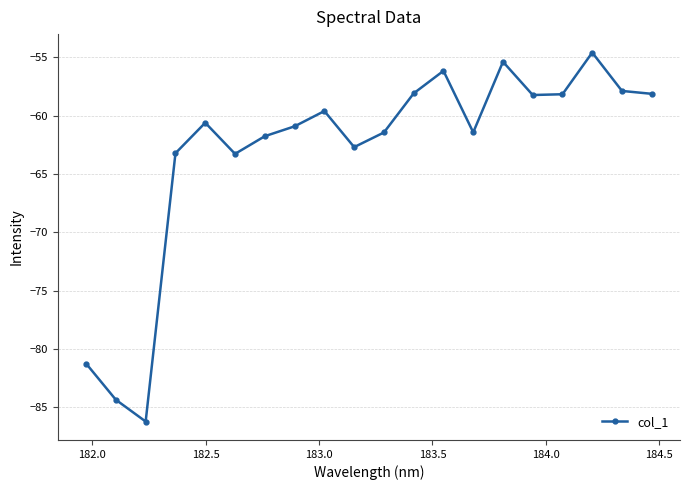

True or false: there are more than 0 points higher than both neighbors.

True